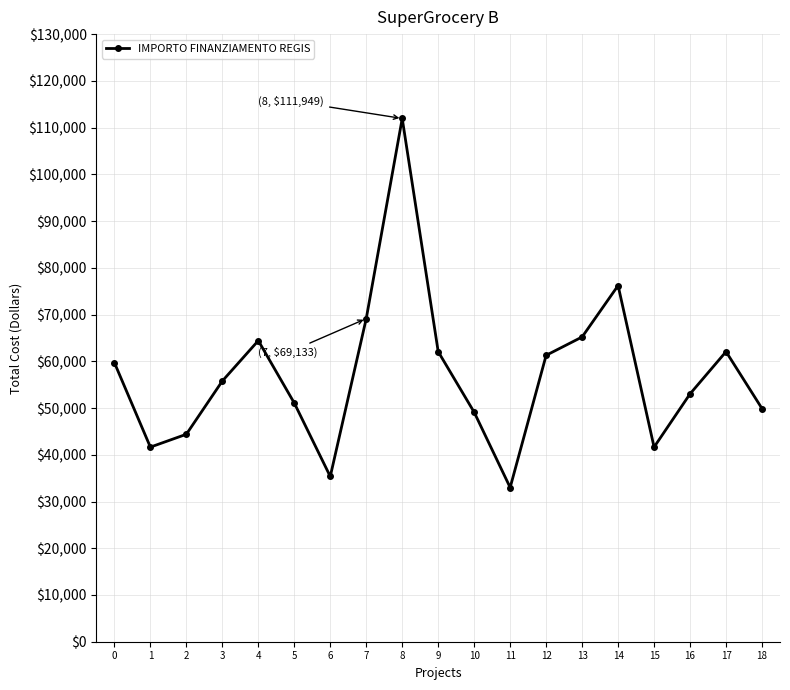

Where is the first local maximum?

4